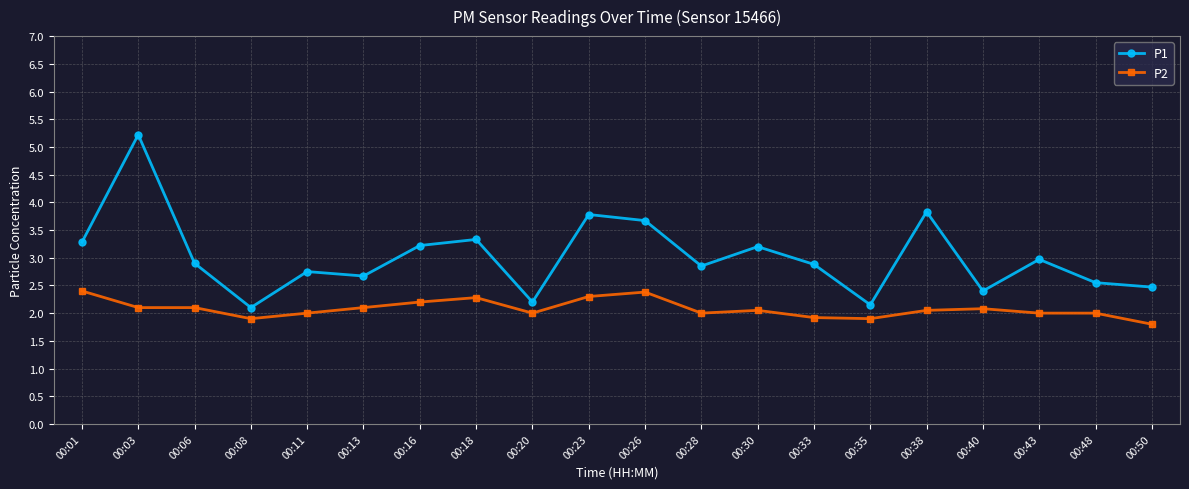

What is the minimum value for P1?

2.1